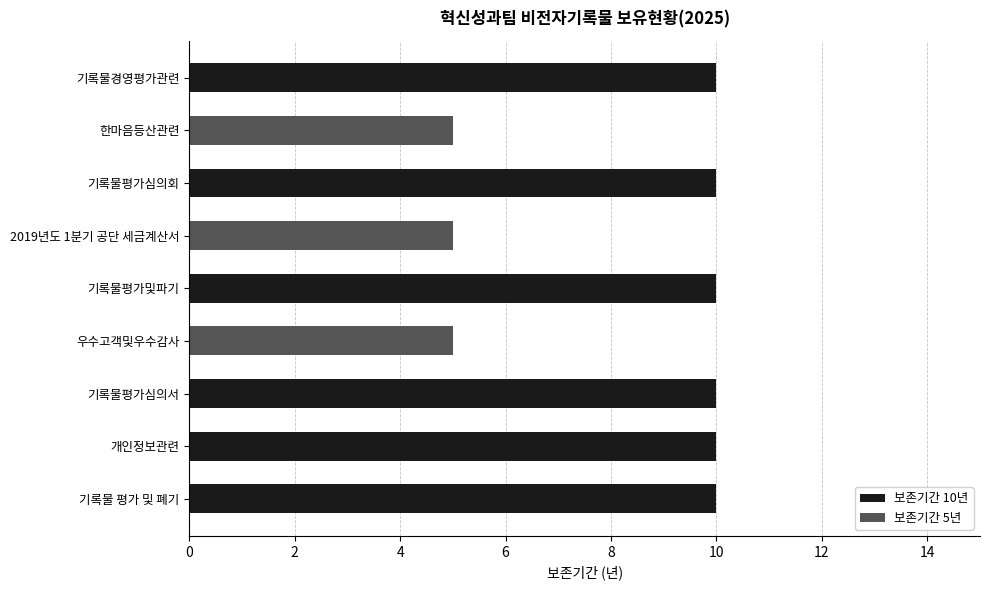

Count the number of categories in the chart.

9